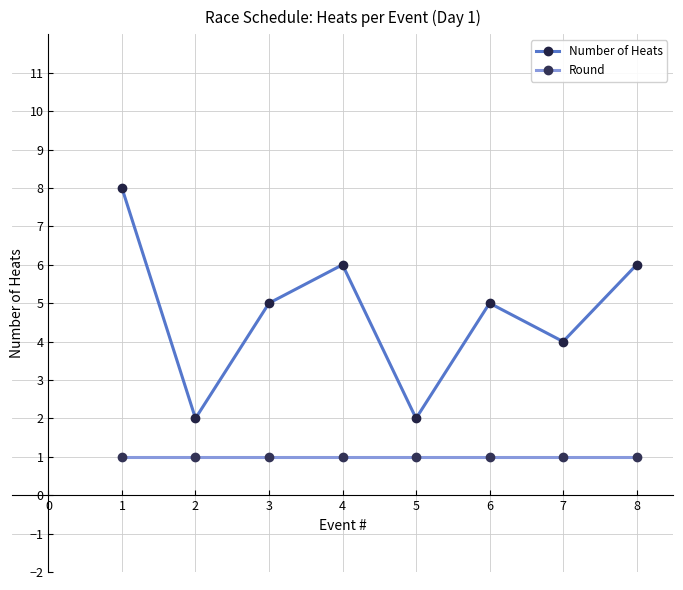

True or false: Round and Number of Heats intersect in this chart.

False